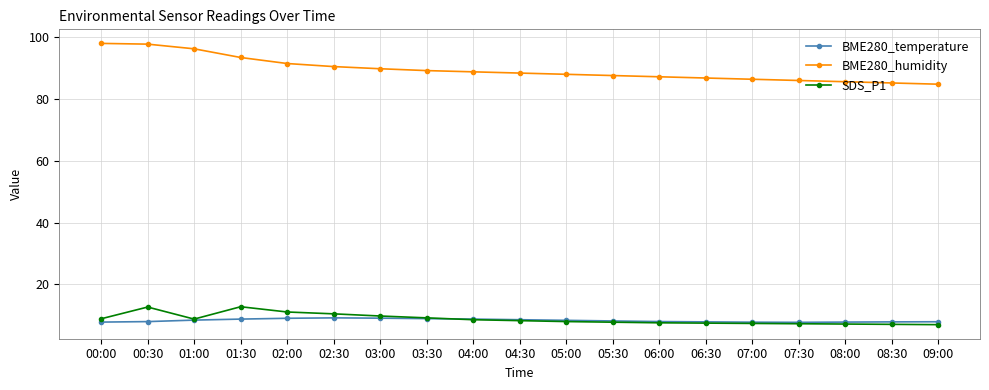

What is the label of the 7th point from the left?

03:00